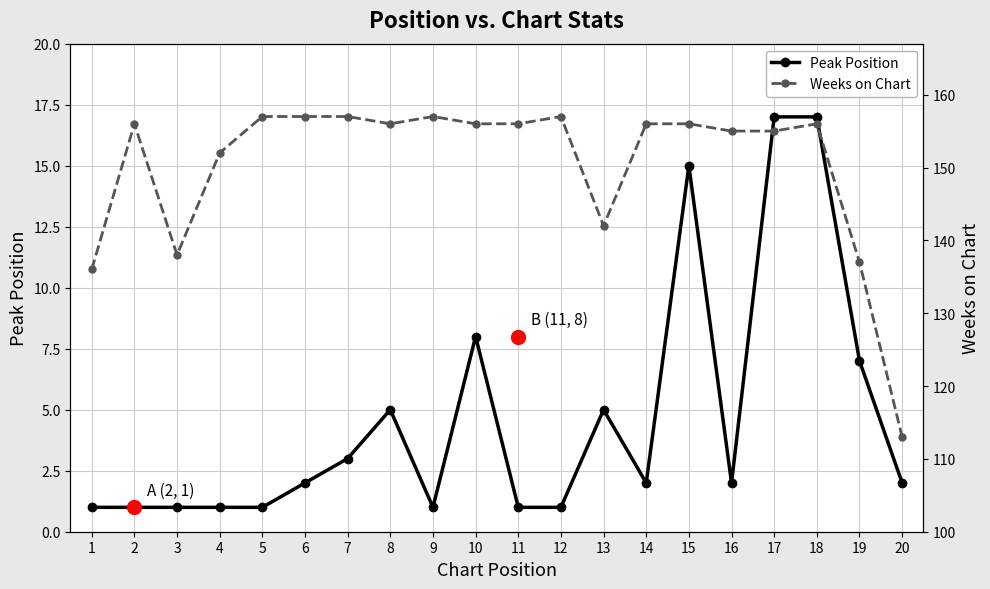

What is the value of the Weeks on Chart point at the 10th from the left?

156